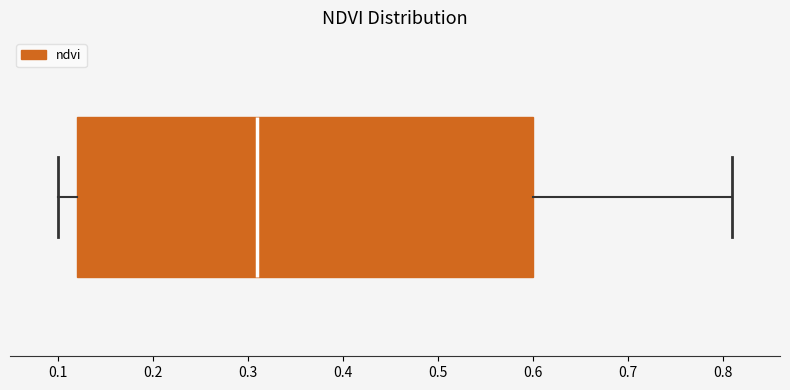

Where does the right whisker of the box end on the x-axis? The values are not printed on the chart, so give them approximately, as read against the axis.

0.81